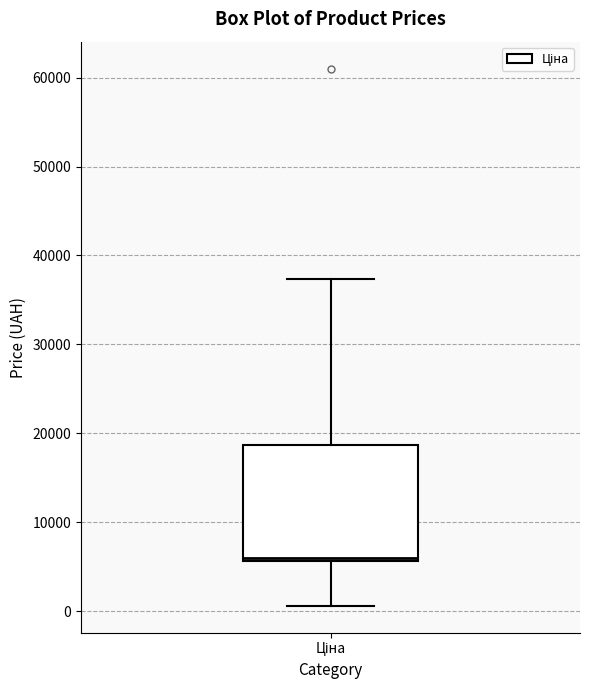

Read this box plot against the y-axis: the position of the median line, the range covered by the box, and the ends of both whiskers. The values are not printed on the chart, so give them approximately, as read against the axis.

median 6000 (just above the box's lower edge), box 6000 to 19000, whiskers 1000 to 37000